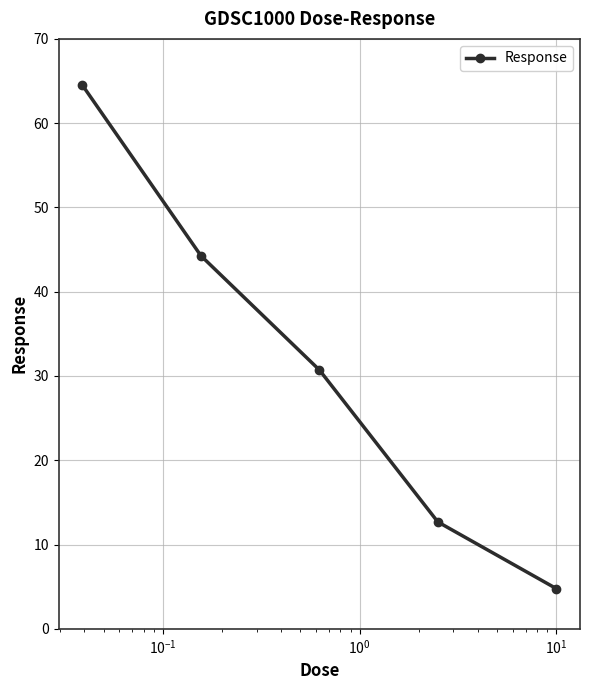

What is the minimum value shown in the chart?

4.8